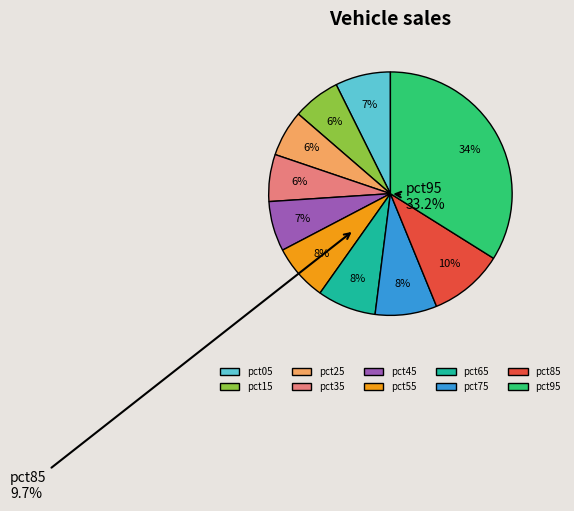

What percentage is the pct15 slice, to the nearest percent?

6%